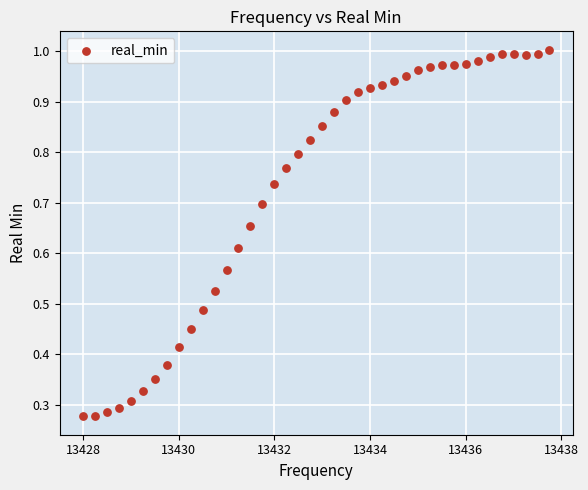

What is the range of X values (max minus min)?

9.8